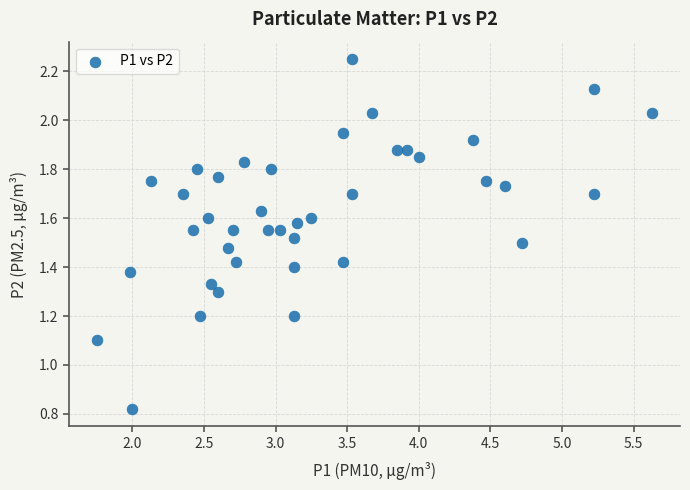

What Y value in the scatter plot is closest to 1?

1.1